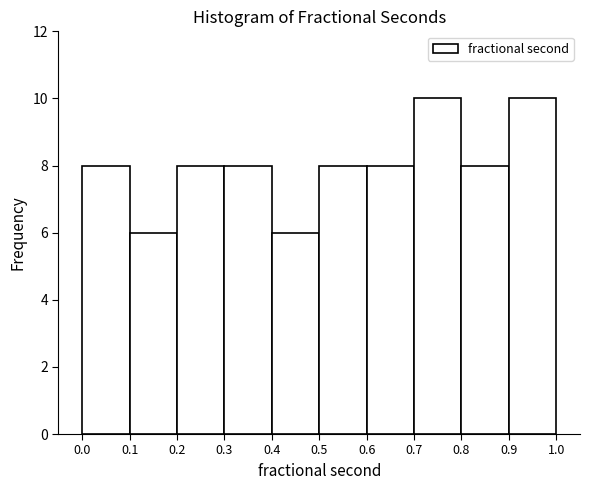

Reading left to right, list every bar in this chart as the range it spans on the x-axis followed by its height. The values are not printed on the chart, so give them approximately, as read against the axis.

0.0 to 0.1: 8
0.1 to 0.2: 6
0.2 to 0.3: 8
0.3 to 0.4: 8
0.4 to 0.5: 6
0.5 to 0.6: 8
0.6 to 0.7: 8
0.7 to 0.8: 10
0.8 to 0.9: 8
0.9 to 1.0: 10